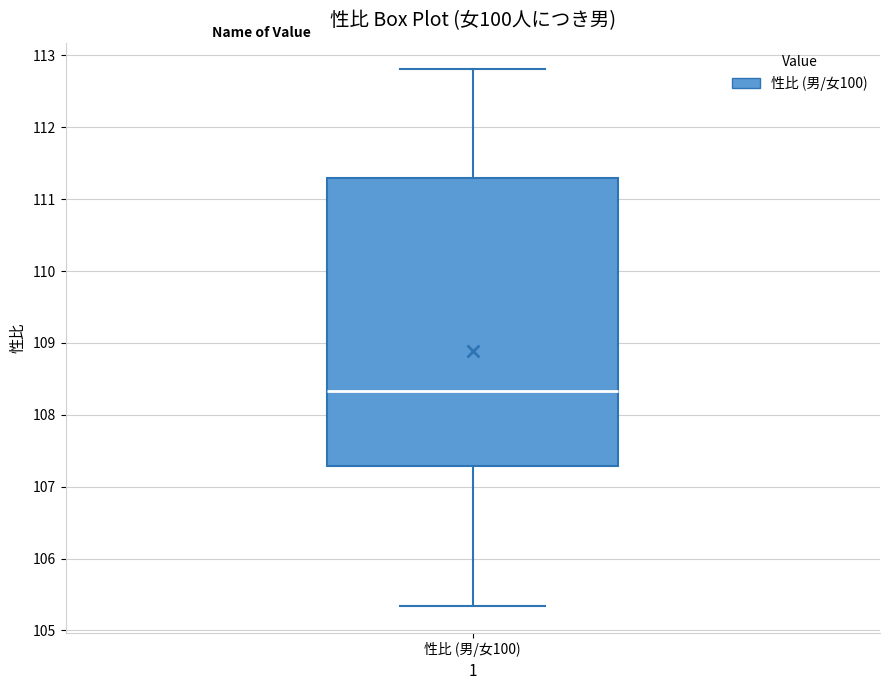

Where does the lower whisker of the box for 性比 (男/女100) end on the y-axis? The values are not printed on the chart, so give them approximately, as read against the axis.

105.3